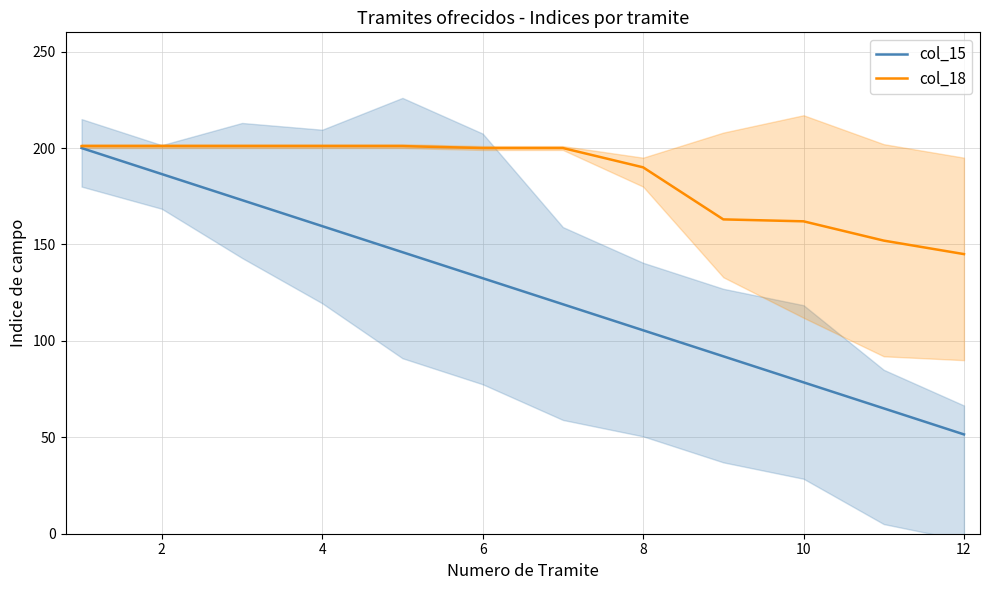

True or false: col_15 and col_18 intersect in this chart.

False